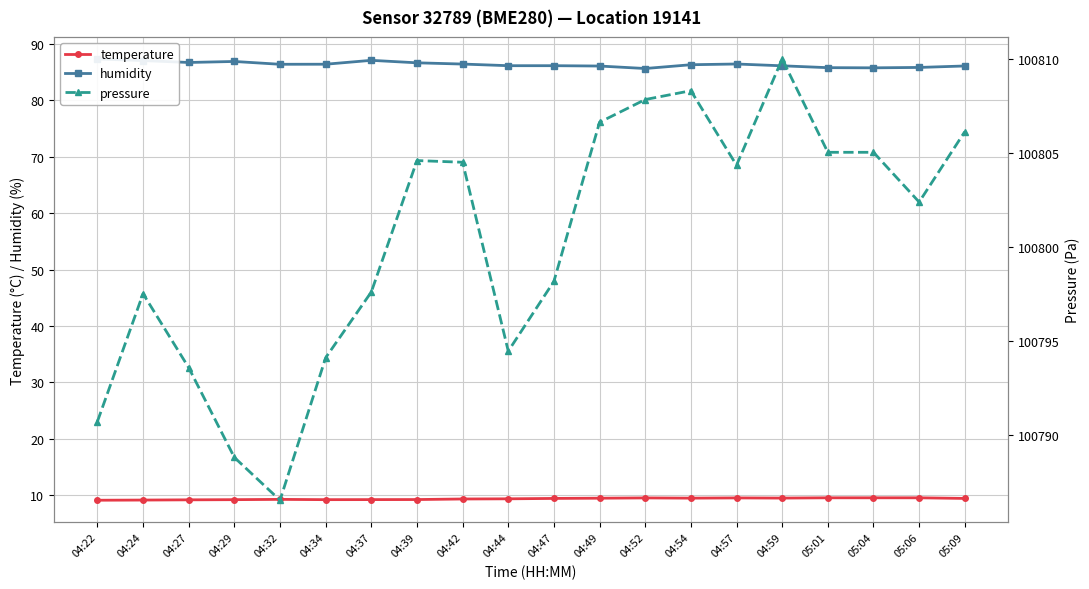

Is it true that humidity equals 86.3 at 04:54?

True